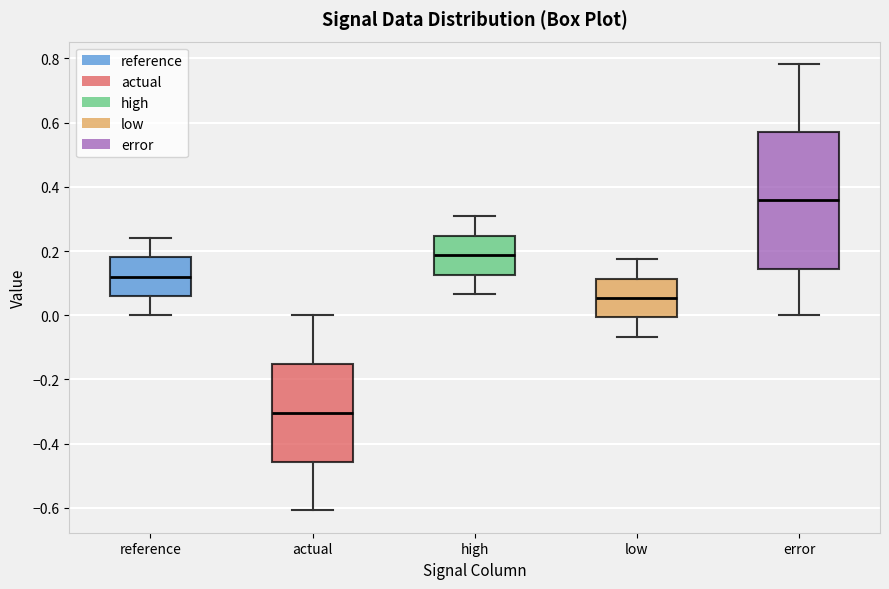

Reading left to right, transcribe this box plot: for each box, give where its median line is, the range the box spans, and where its two whiskers end, as read against the y-axis. The values are not printed on the chart, so give them approximately, as read against the axis.

reference: median 0.12, box 0.06 to 0.18, whiskers 0.00 to 0.24
actual: median -0.30, box -0.46 to -0.16, whiskers -0.60 to 0.00
high: median 0.18, box 0.12 to 0.24, whiskers 0.06 to 0.30
low: median 0.06, box 0.00 to 0.12, whiskers -0.06 to 0.18
error: median 0.36, box 0.14 to 0.58, whiskers 0.00 to 0.78